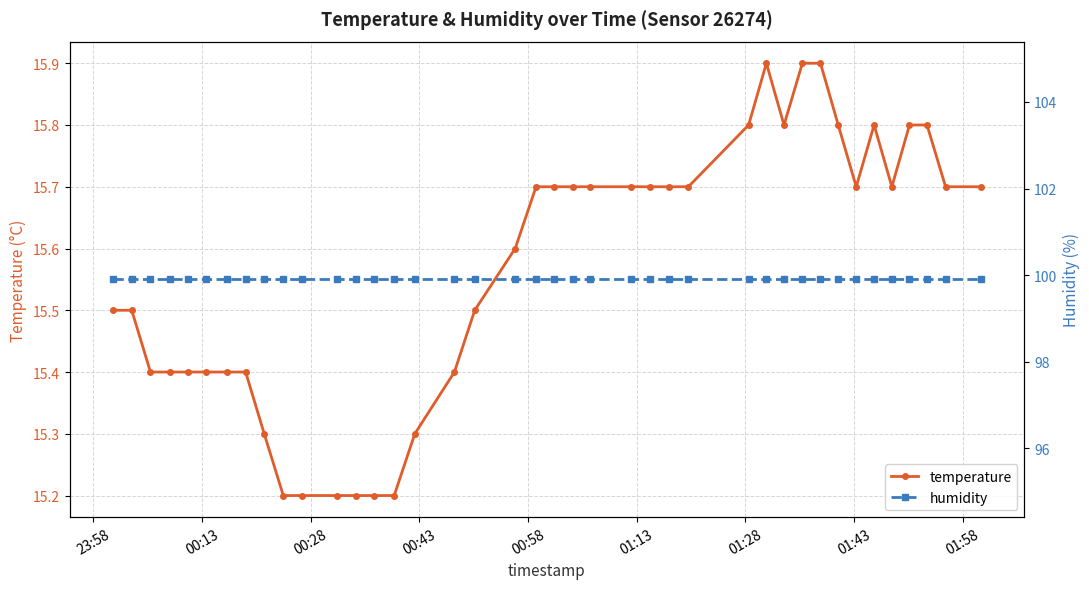

How many temperature values are between 15 and 16?

40